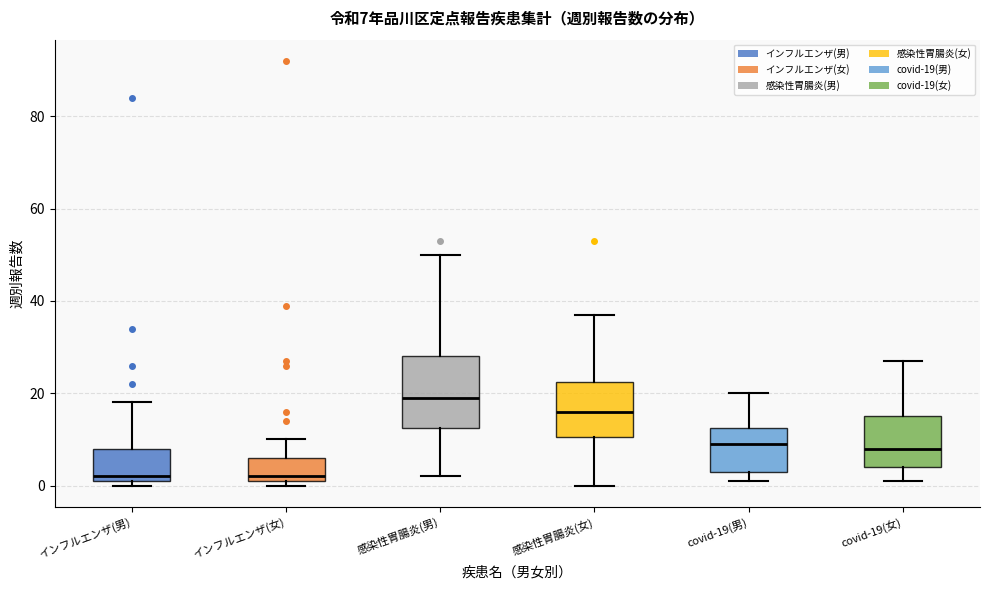

Which box has the highest median line?

感染性胃腸炎(男)